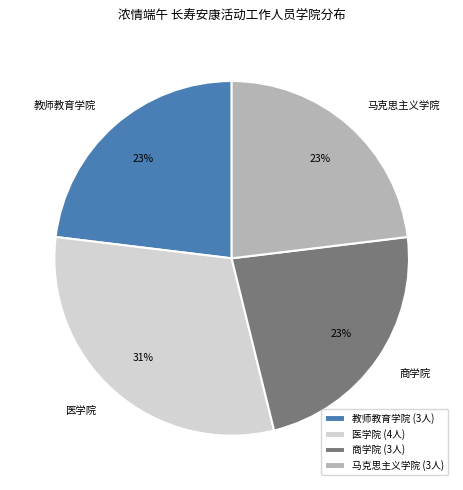

Do 医学院 and 马克思主义学院 together represent more than half of the pie?

Yes